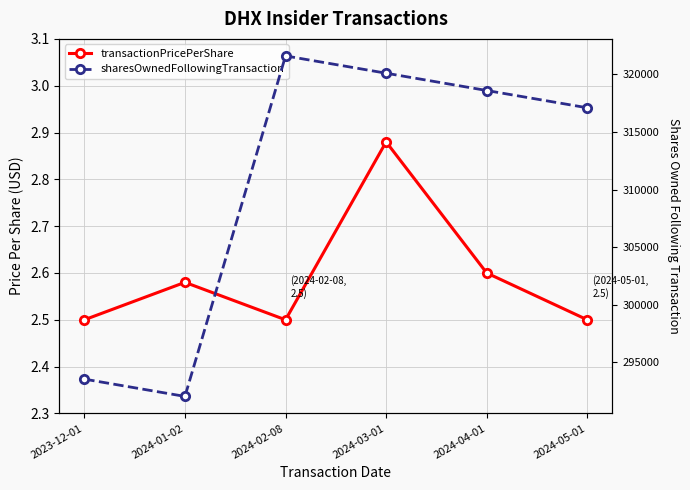

Which category has the lowest value in the transactionPricePerShare series?

2023-12-01